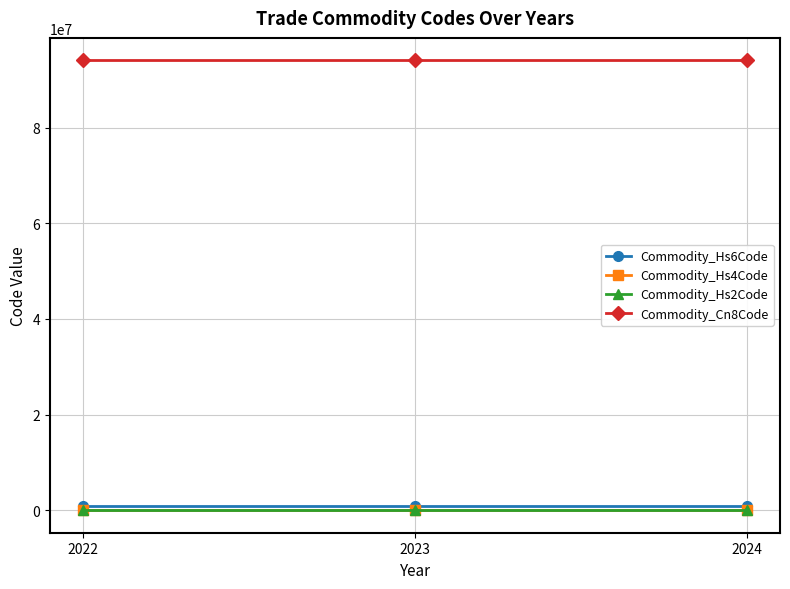

The value of Commodity_Cn8Code at 2024 is 148864965. True or false?

False